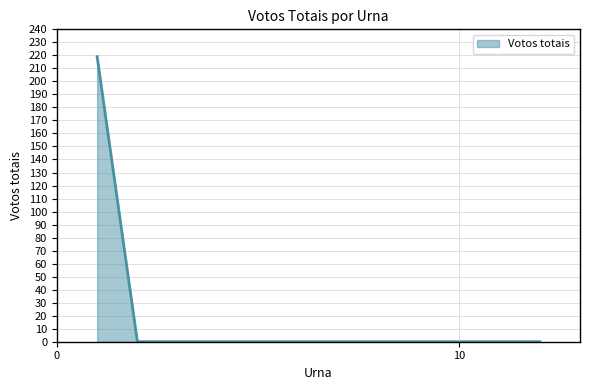

What is the maximum value shown in the chart?

219